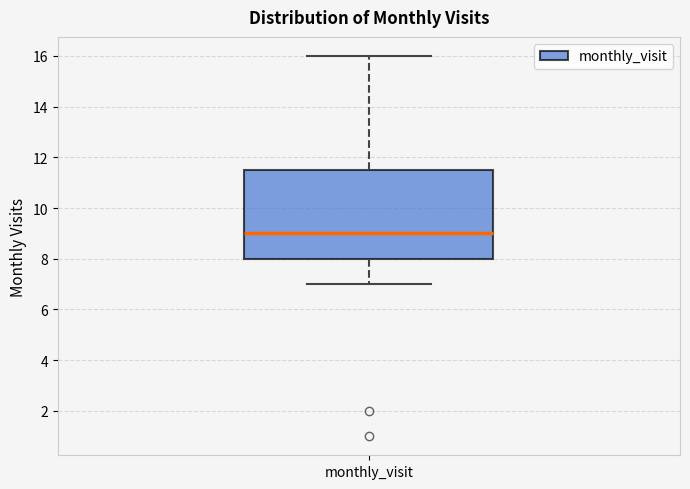

Where does the lower whisker of the box for monthly_visit end on the y-axis? The values are not printed on the chart, so give them approximately, as read against the axis.

7.0